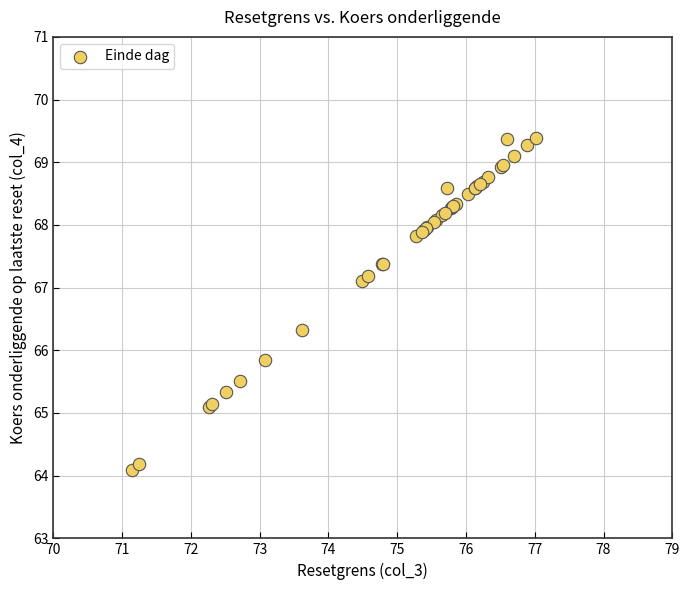

What Y value in the scatter plot is closest to 66?

65.8